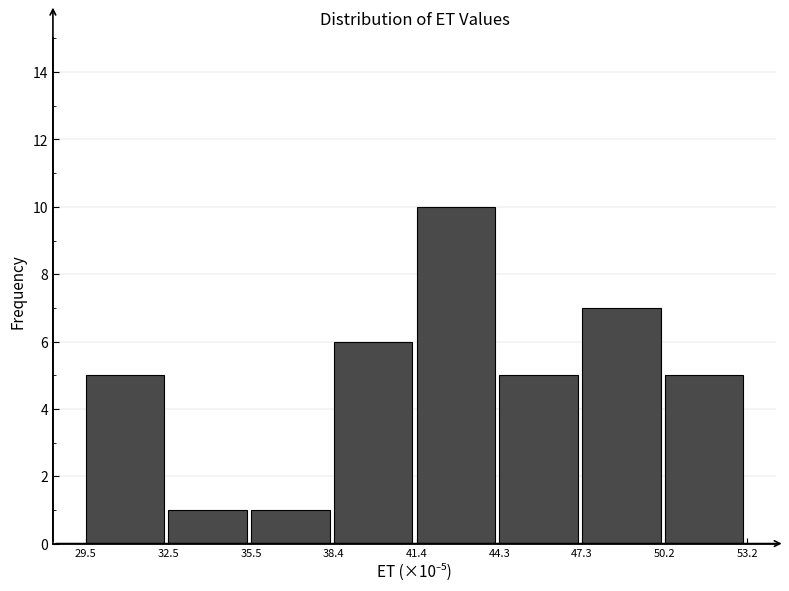

Reading left to right, what are all the values shown in this chart?

5	1	1	6	10	5	7	5